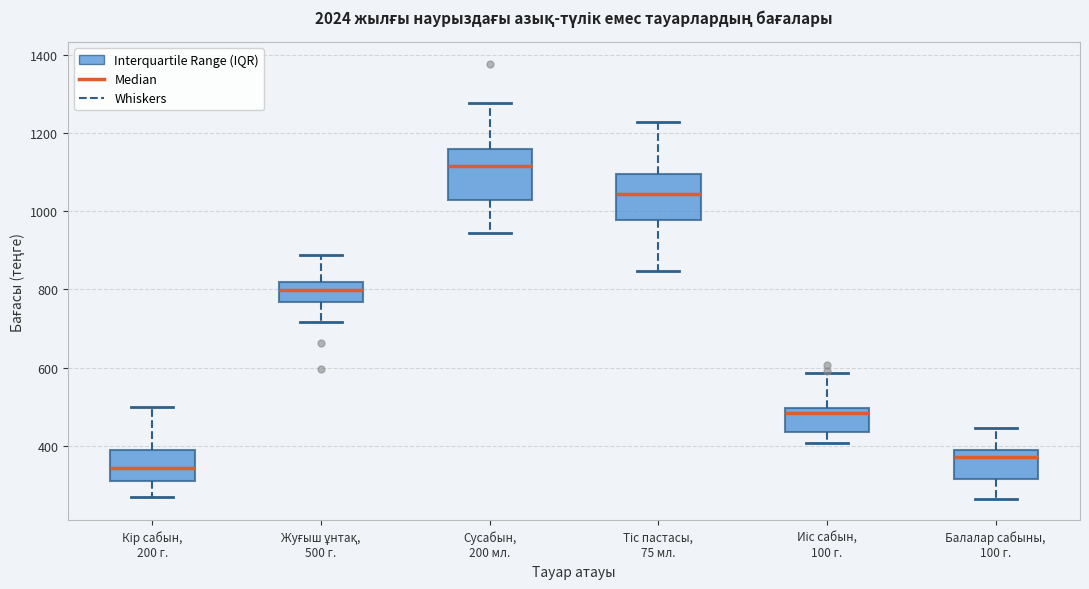

Reading left to right, read every box against the y-axis: the position of its median line, the range the box covers, and the ends of its whiskers. The values are not printed on the chart, so give them approximately, as read against the axis.

Кір сабын, 200 г.: median 340, box 320 to 380, whiskers 280 to 500
Жуғыш ұнтақ, 500 г.: median 800, box 760 to 820, whiskers 720 to 880
Сусабын, 200 мл.: median 1120, box 1020 to 1160, whiskers 940 to 1280
Тіс пастасы, 75 мл.: median 1040, box 980 to 1100, whiskers 840 to 1220
Иіс сабын, 100 г.: median 480, box 440 to 500, whiskers 400 to 580
Балалар сабыны, 100 г.: median 380 (just below the box's upper edge), box 320 to 380, whiskers 260 to 440